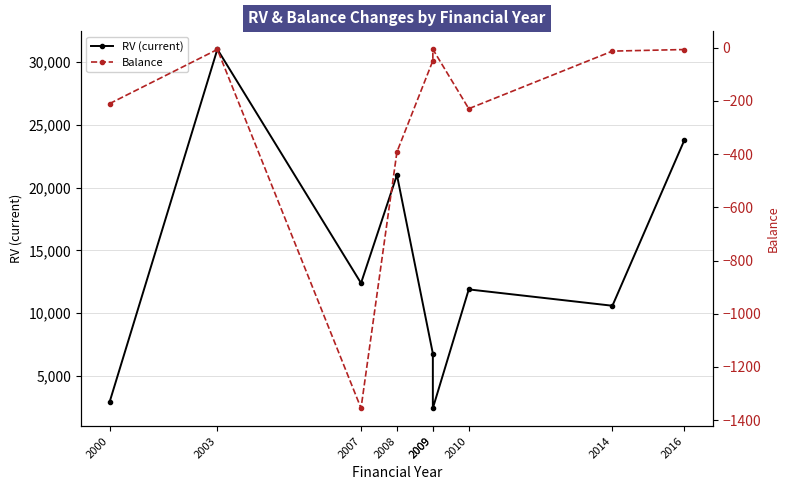

List the labels in order of RV (current) value, largest first.

2003, 2016, 2008, 2007, 2010, 2014, 2009, 2000, 2009